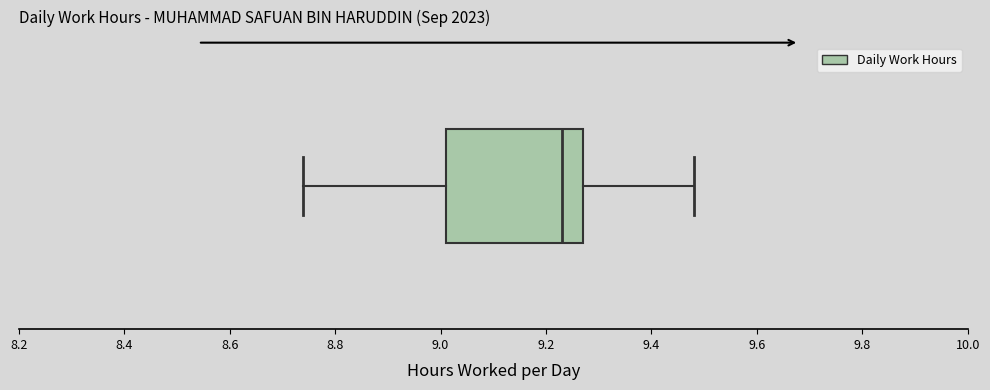

Read this box plot against the x-axis: the position of the median line, the range covered by the box, and the ends of both whiskers. The values are not printed on the chart, so give them approximately, as read against the axis.

median 9.24, box 9.02 to 9.28, whiskers 8.74 to 9.48